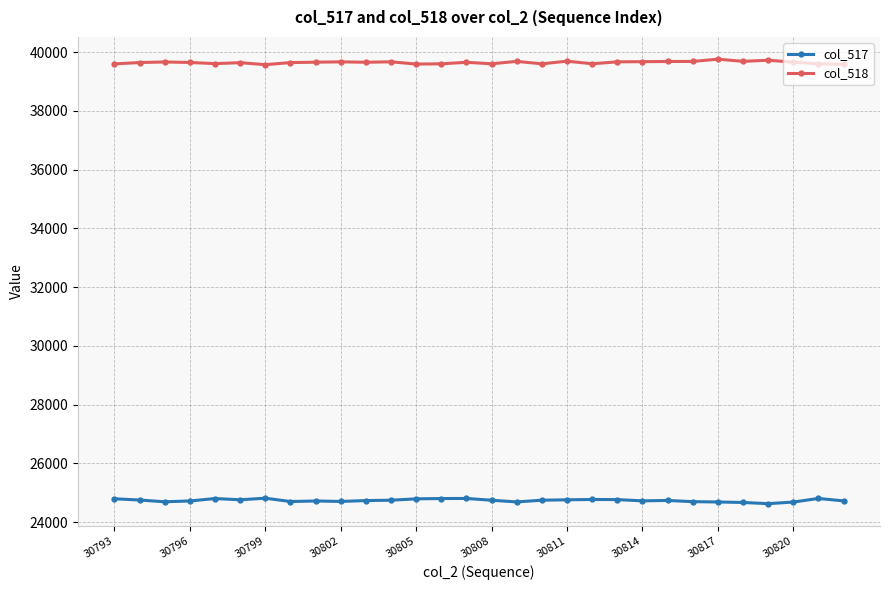

Which series has the largest total across all categories?

col_518